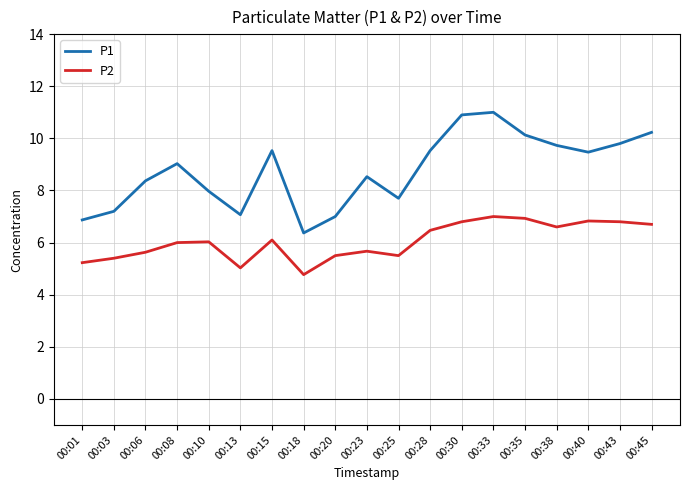

Which series changed the most between 00:10 and 00:43?

P1